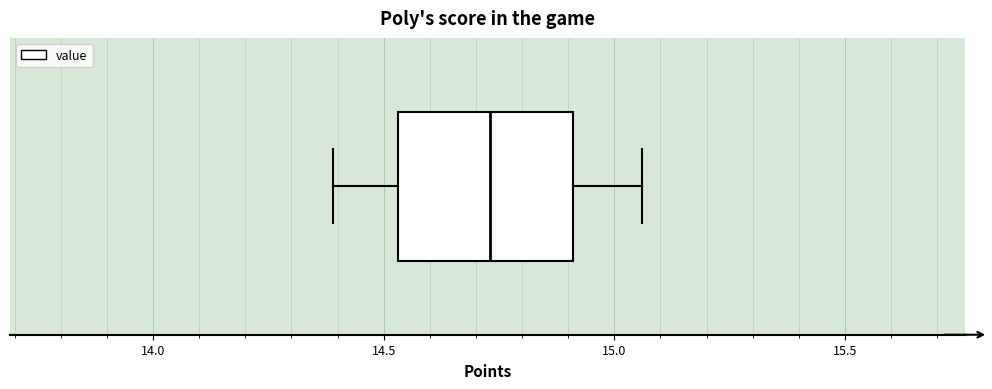

Transcribe this box plot: give where the median line is, the range the box spans, and where the two whiskers end, as read against the x-axis. The values are not printed on the chart, so give them approximately, as read against the axis.

median 14.75, box 14.55 to 14.90, whiskers 14.40 to 15.05